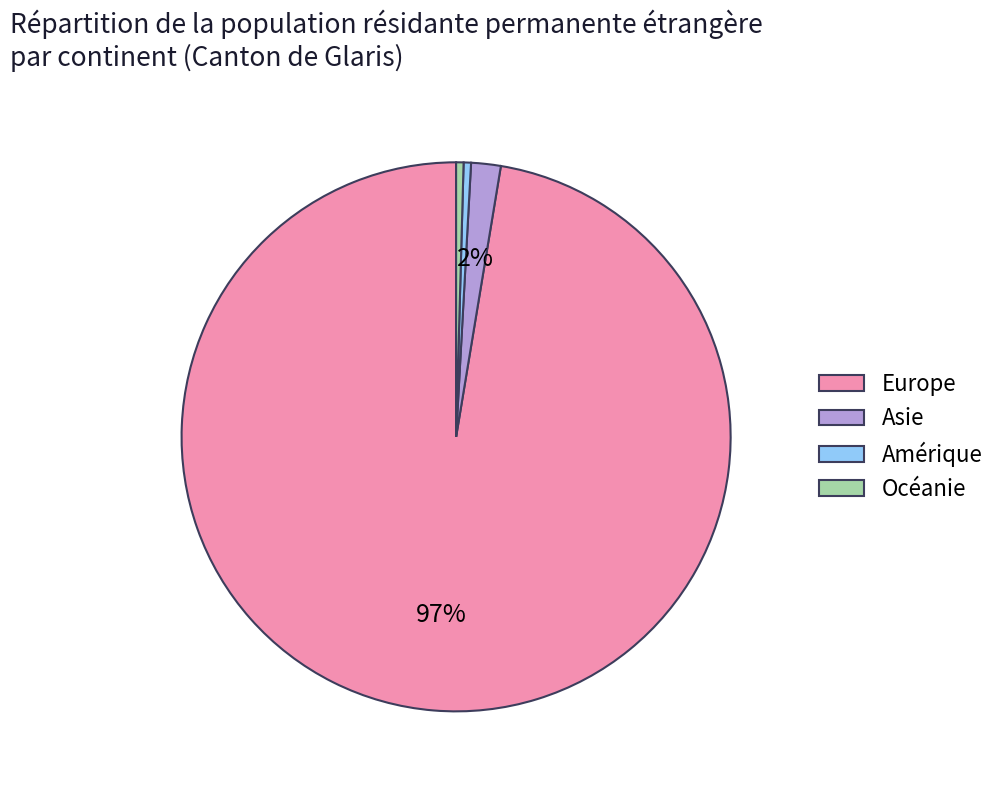

How many slices are in this pie chart?

4